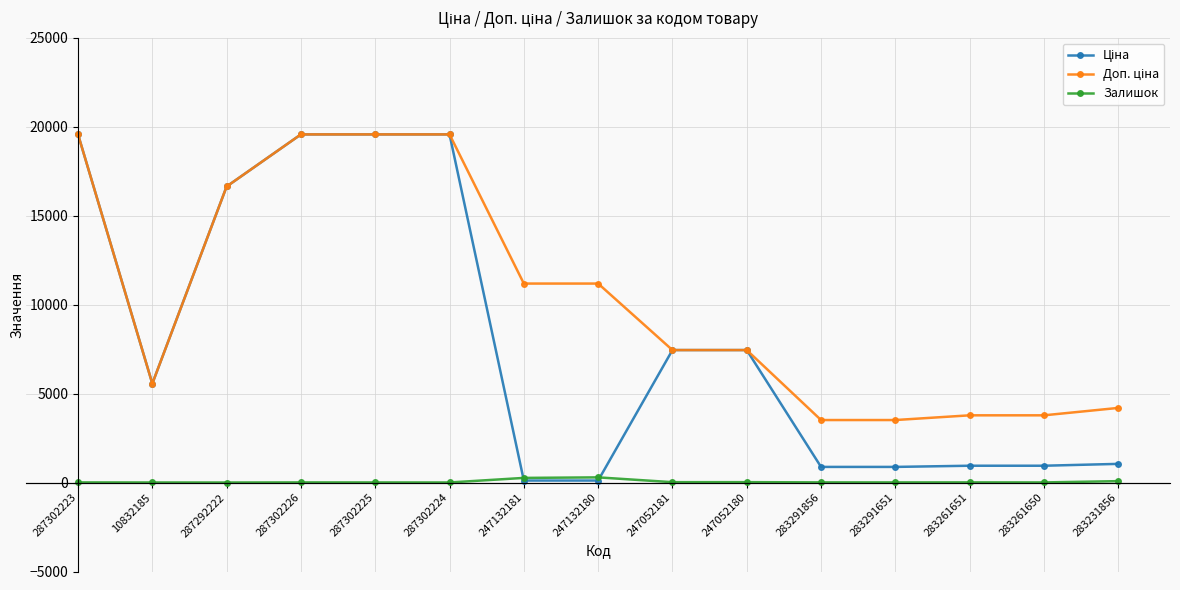

In Залишок, how many points are lower than both neighbors (excluding endpoints)?

5